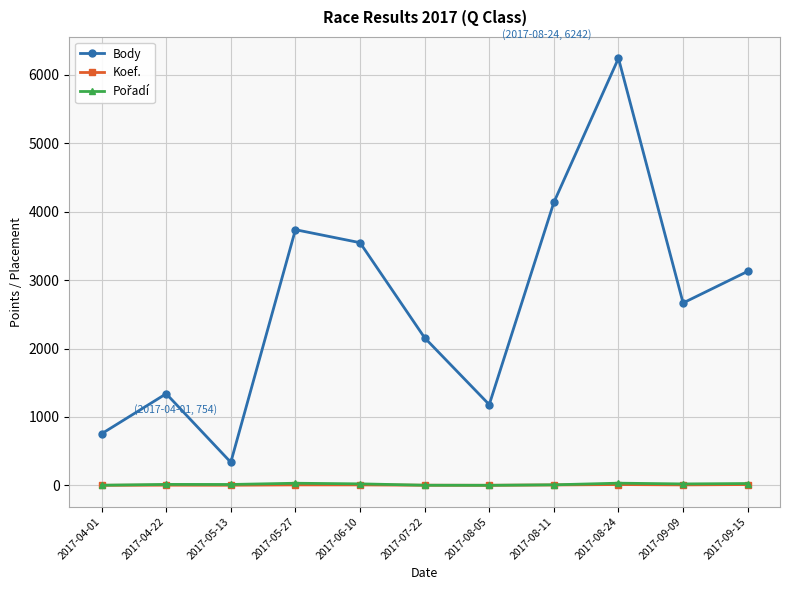

True or false: Koef. and Body cross at least once.

False